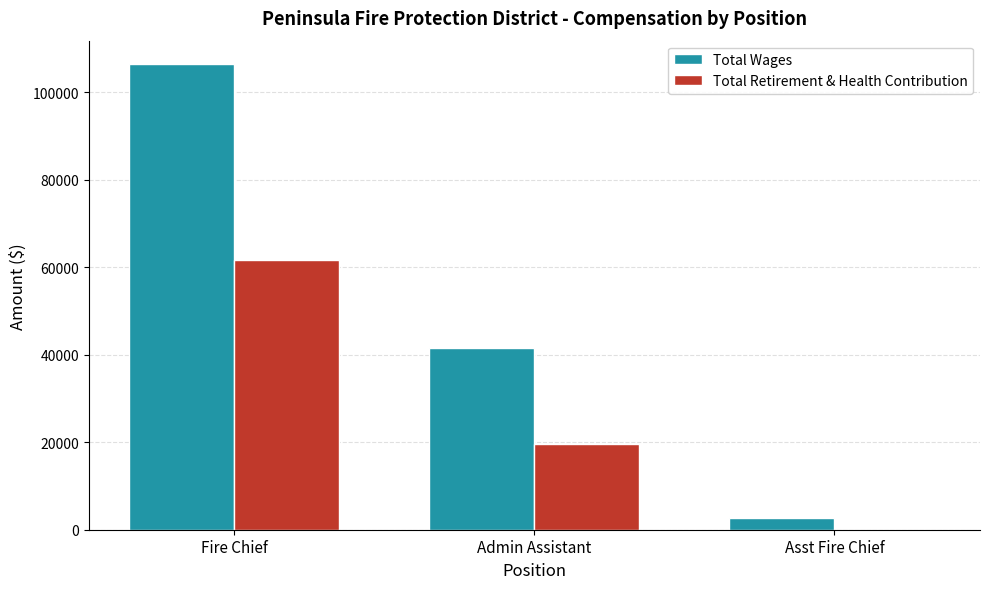

At which label is Total Retirement & Health Contribution closest to 30767?

Admin Assistant